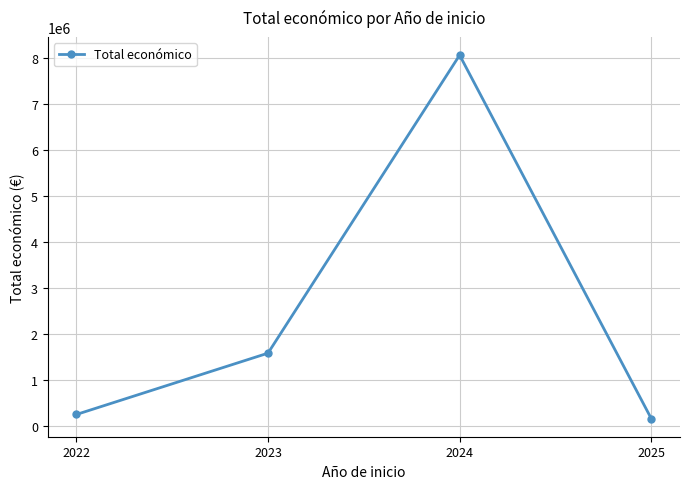

What is the value of the 2nd point from the left?

1585076